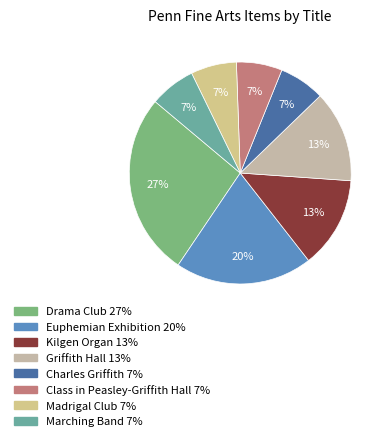

What is the largest slice in the pie chart?

Drama Club